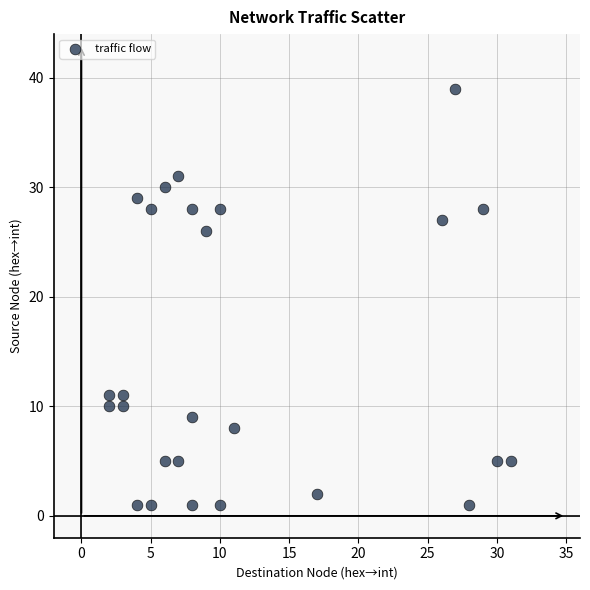

What is the range of X values (max minus min)?

29